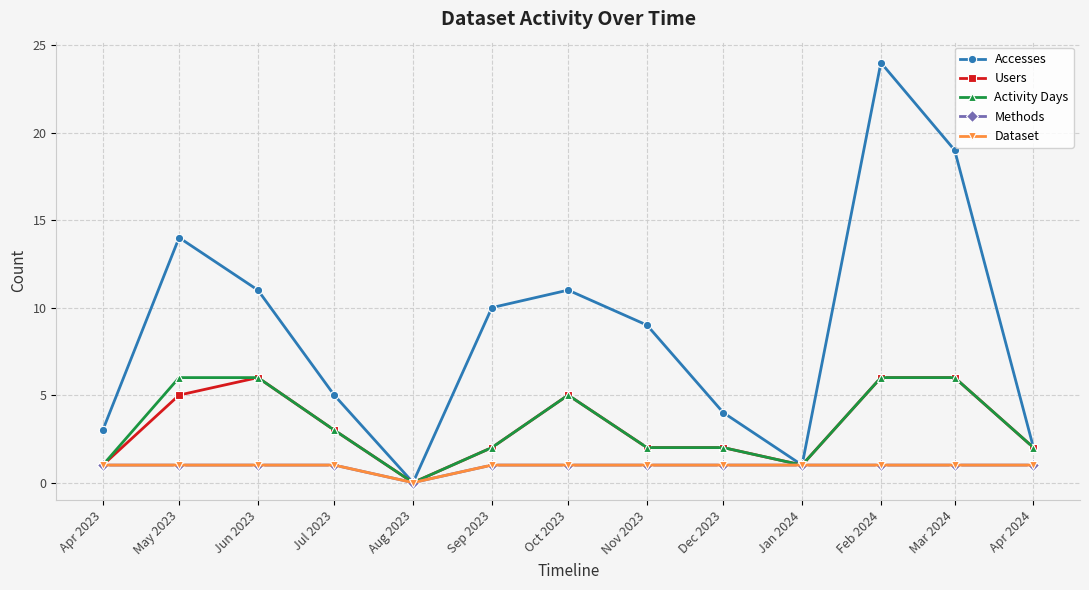

Is this an area chart (filled region under the line)?

No